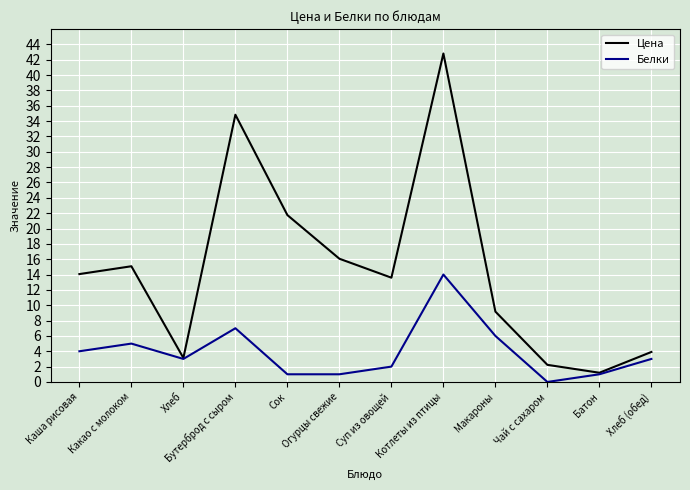

Which series has the largest total across all categories?

Цена